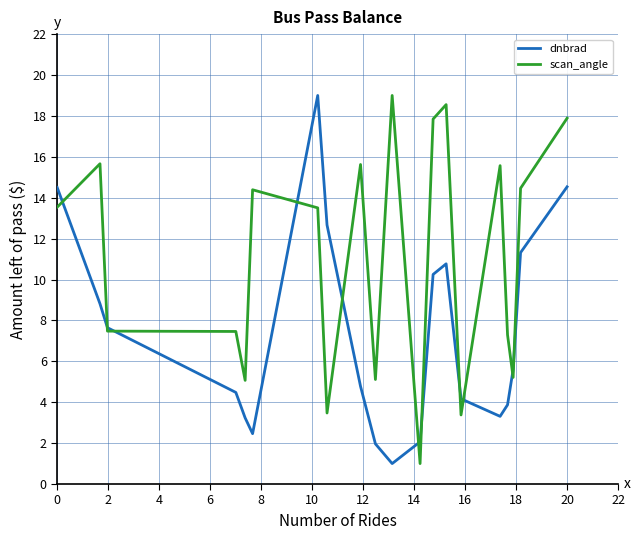

List the series in order of their overall mean, highest first.

scan_angle, dnbrad